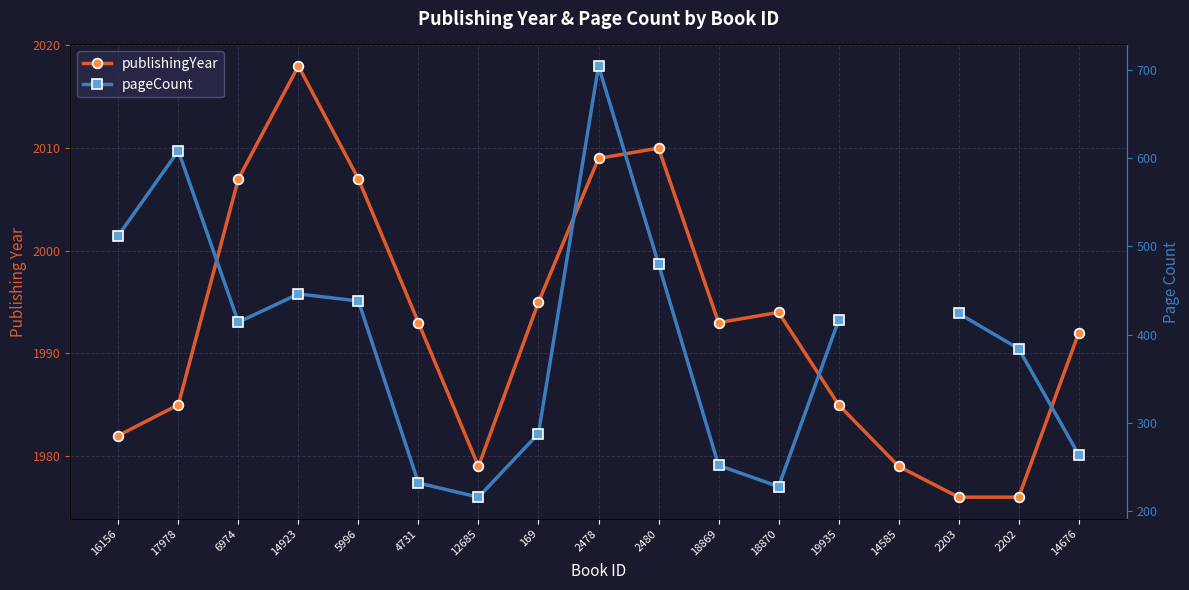

What is the difference between the maximum and minimum values in the publishingYear series?

42.0